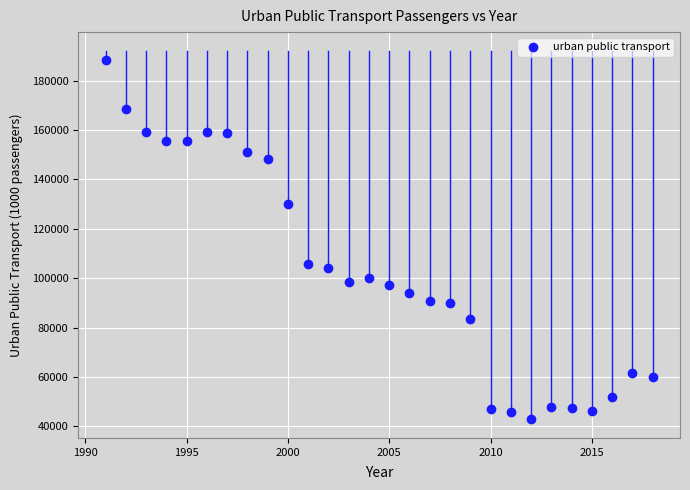

What Y value in the scatter plot is closest to 115612?

105599